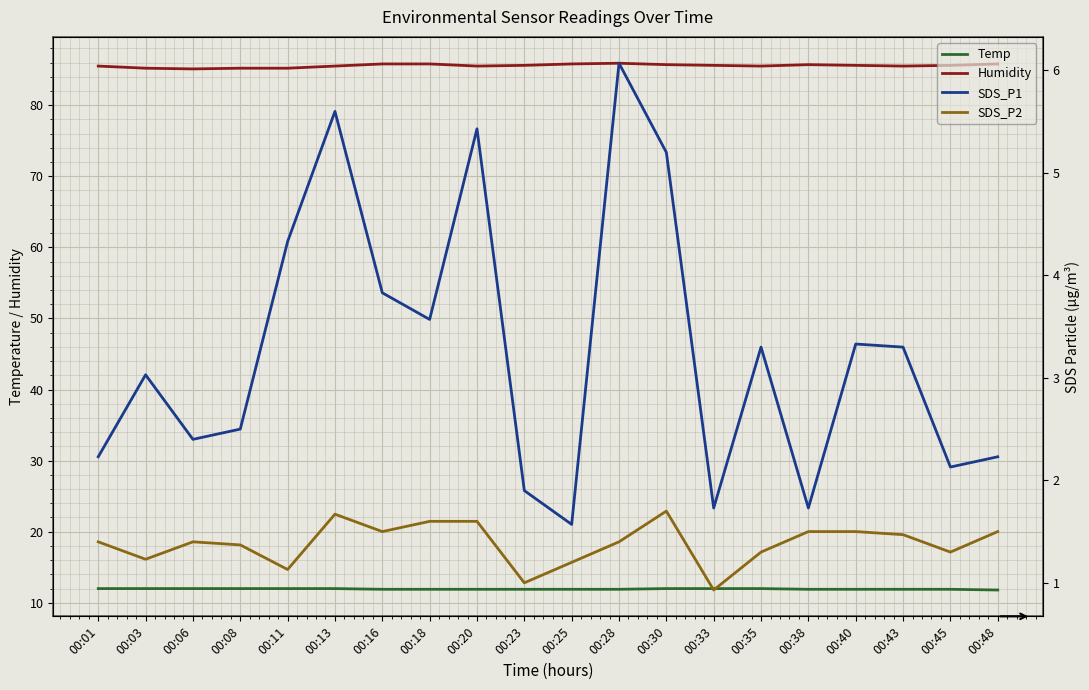

What is the minimum value for Temp?

11.8